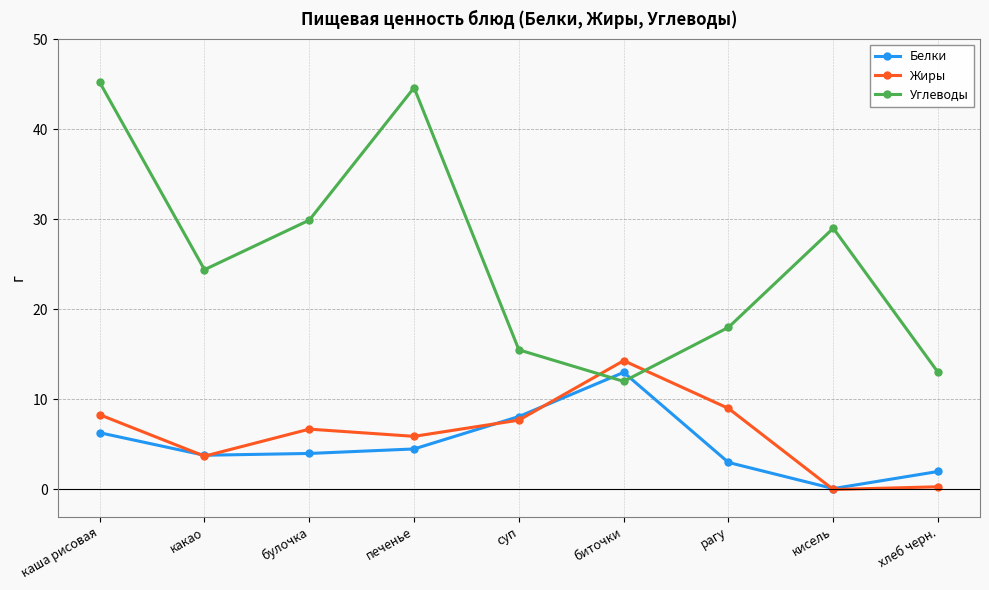

True or false: Белки and Жиры cross at least once.

True